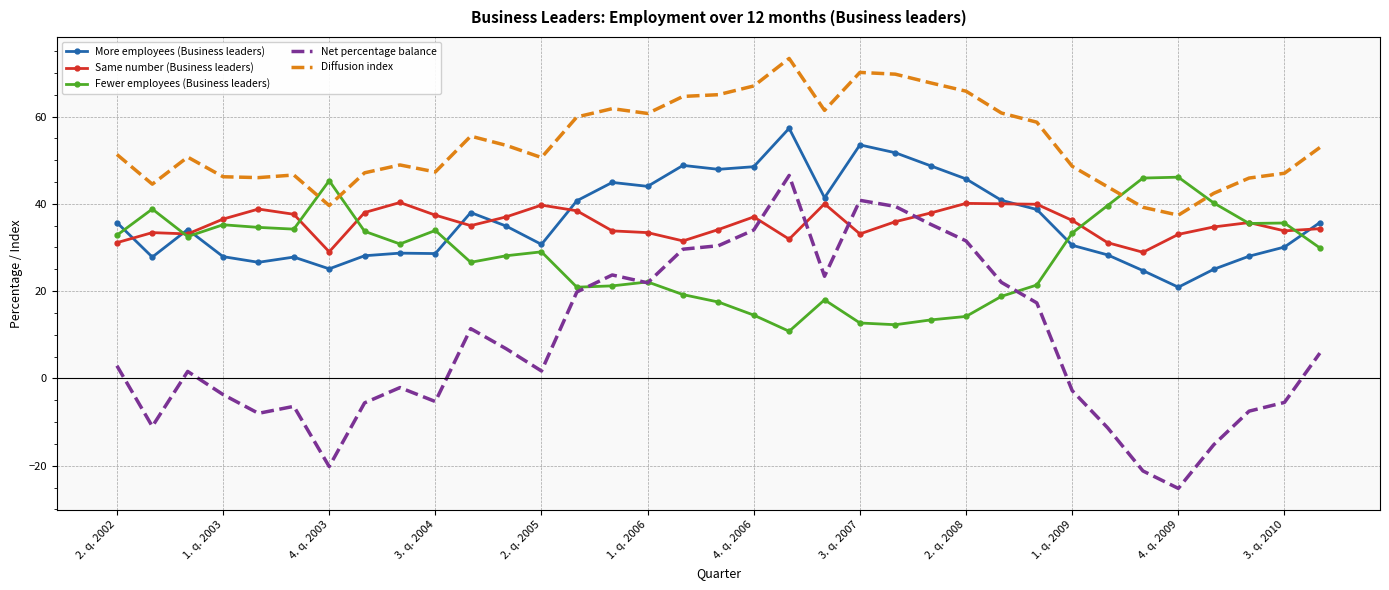

True or false: More employees (Business leaders) and Net percentage balance intersect in this chart.

False